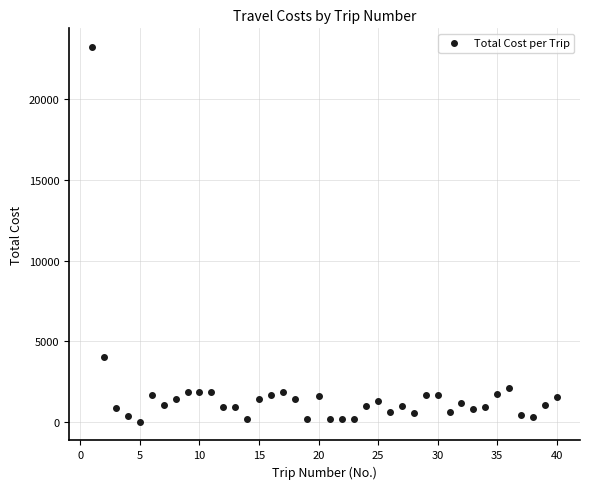

What Y value in the scatter plot is closest to 11614?

4034.3